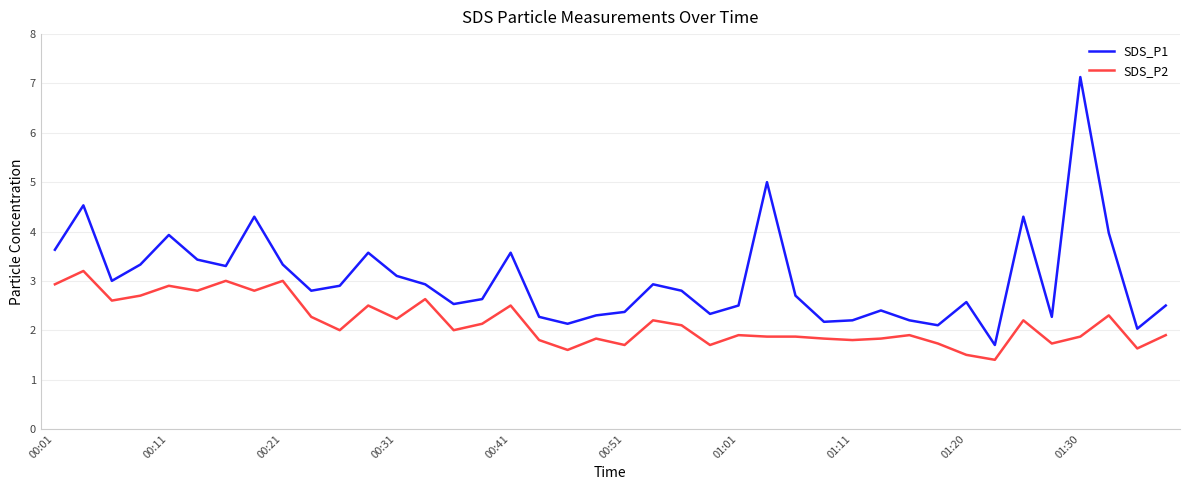

Which series has the largest total across all categories?

SDS_P1